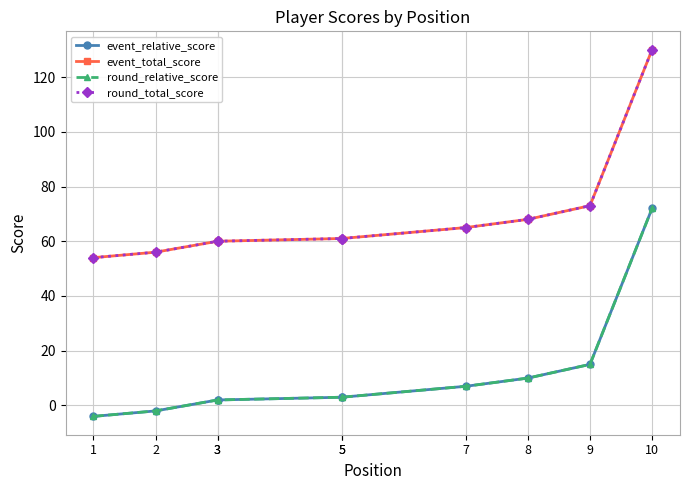

What is the lowest value of the round_relative_score series?

-4